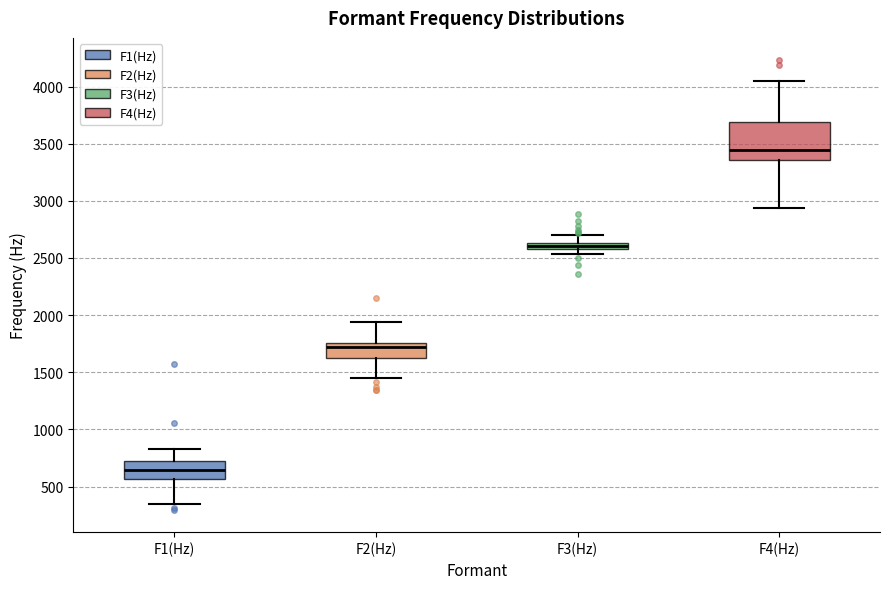

Which box has the highest median line?

F4(Hz)